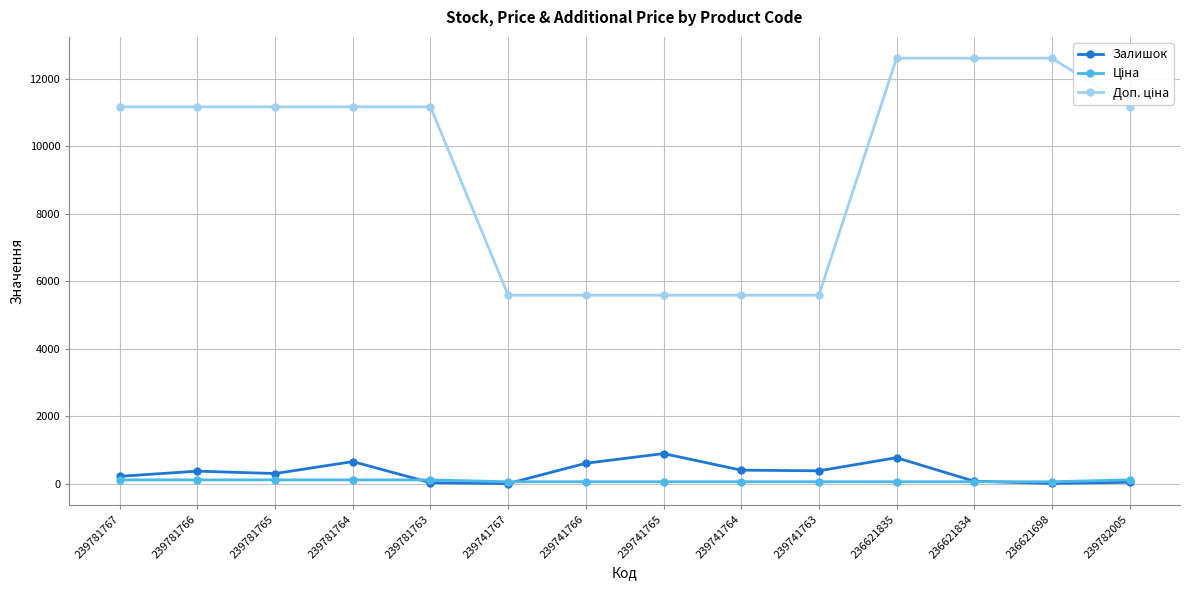

The Залишок series shows 217.0 at 239781767. True or false?

True